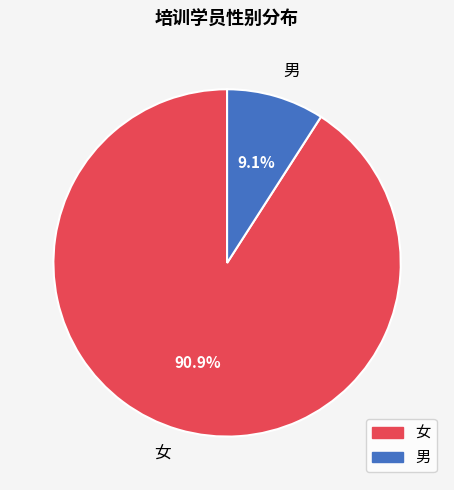

To the nearest percent, what is the difference between the 女 and 男 slice percentages?

82%